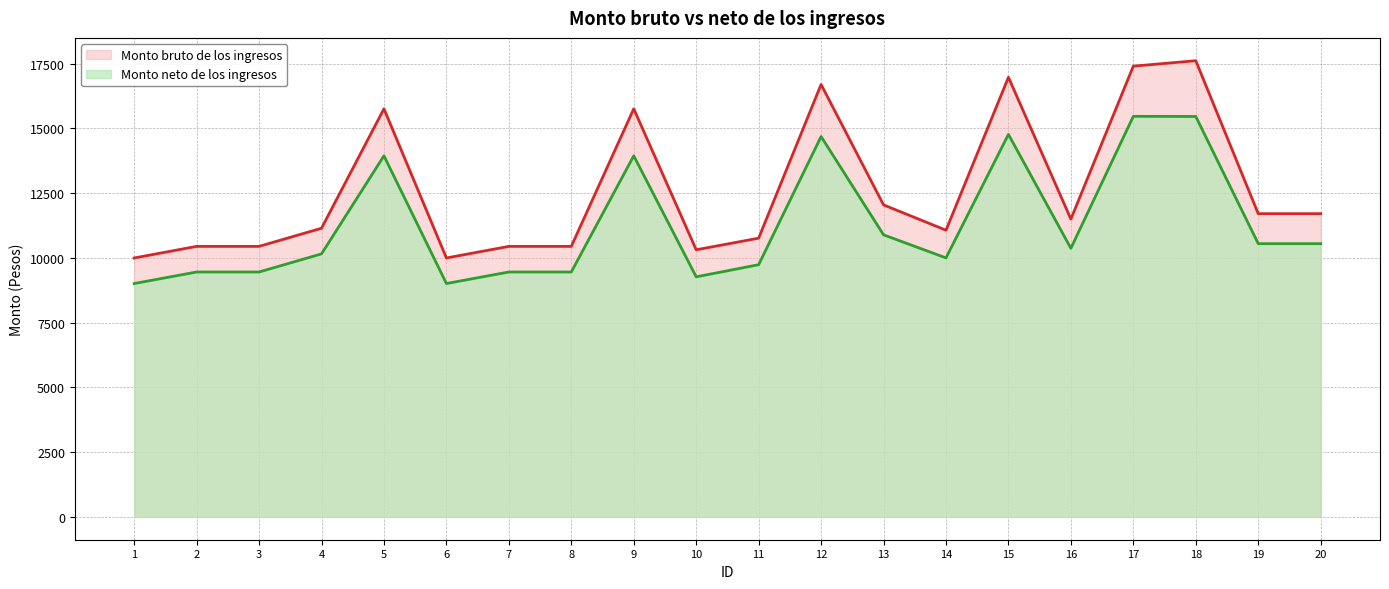

True or false: Monto neto de los ingresos and Monto bruto de los ingresos cross at least once.

False